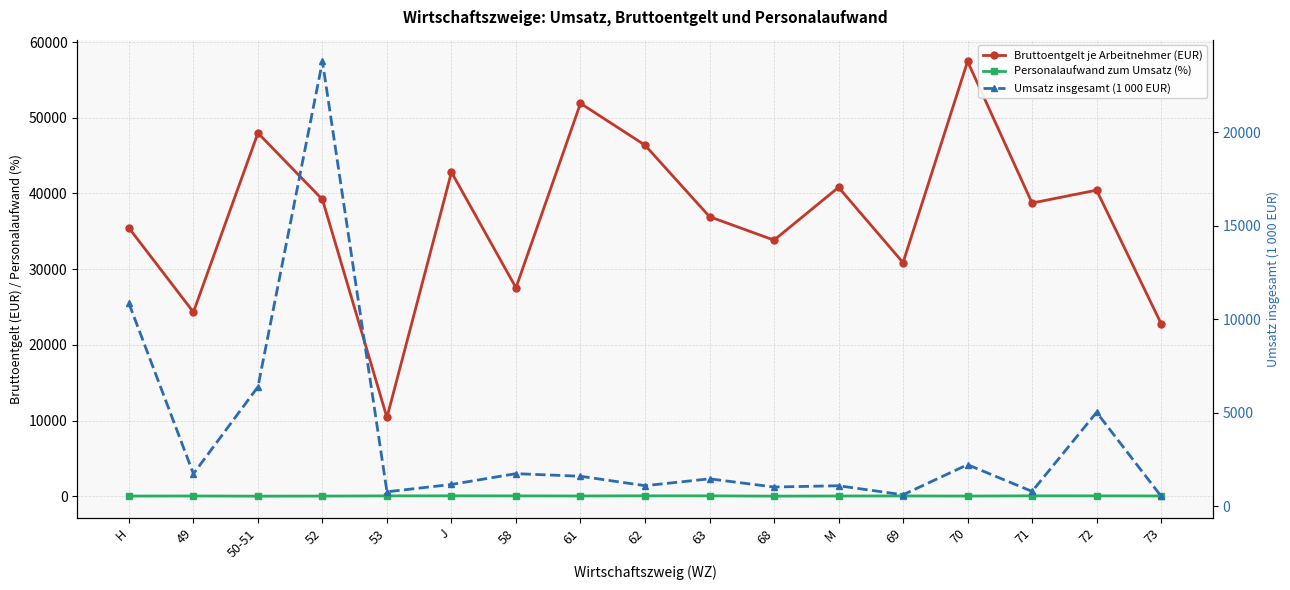

True or false: Umsatz insgesamt (1 000 EUR) and Personalaufwand zum Umsatz (%) intersect in this chart.

False